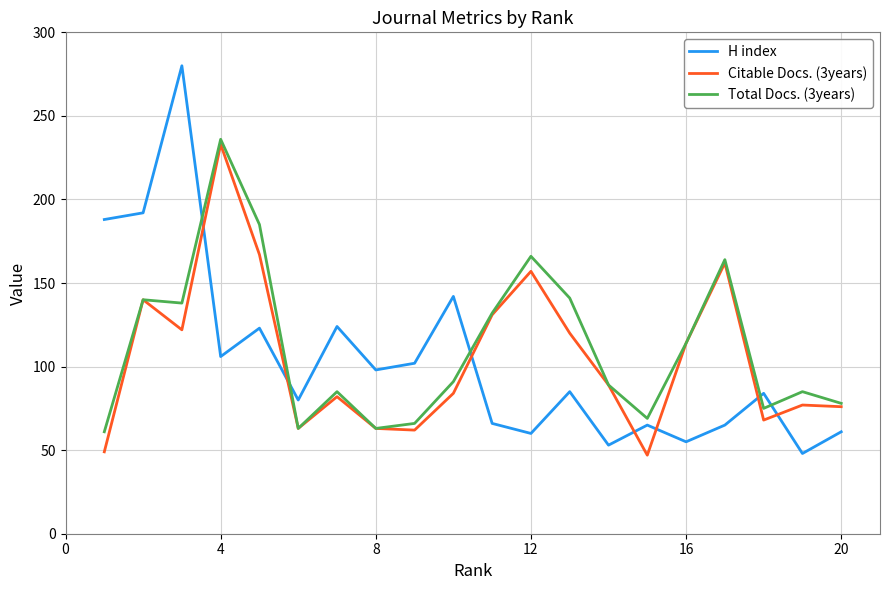

What are all the series names shown in the legend?

H index, Citable Docs. (3years), Total Docs. (3years)